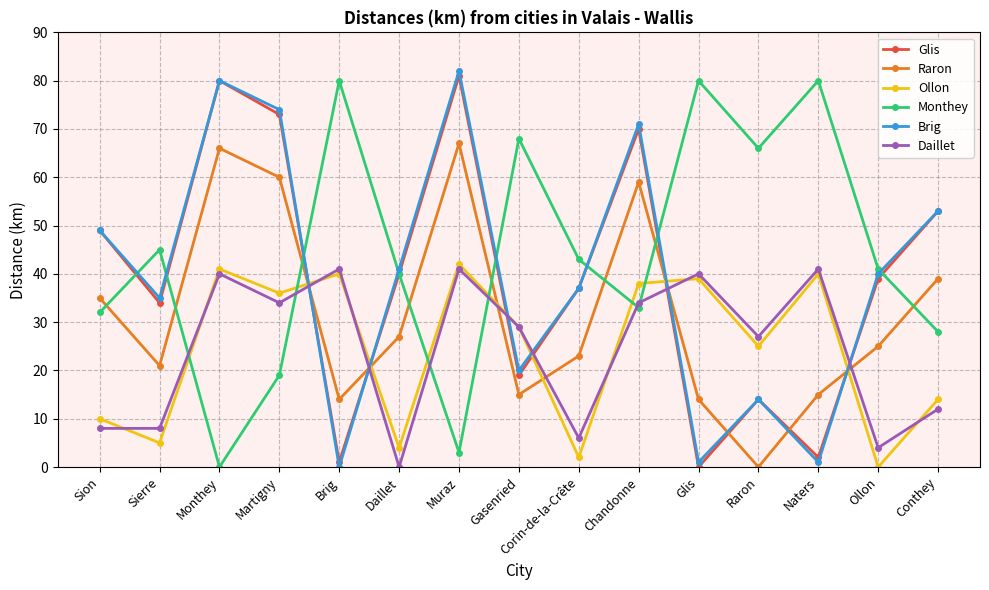

True or false: Brig has more than 0 points higher than both neighbors.

True